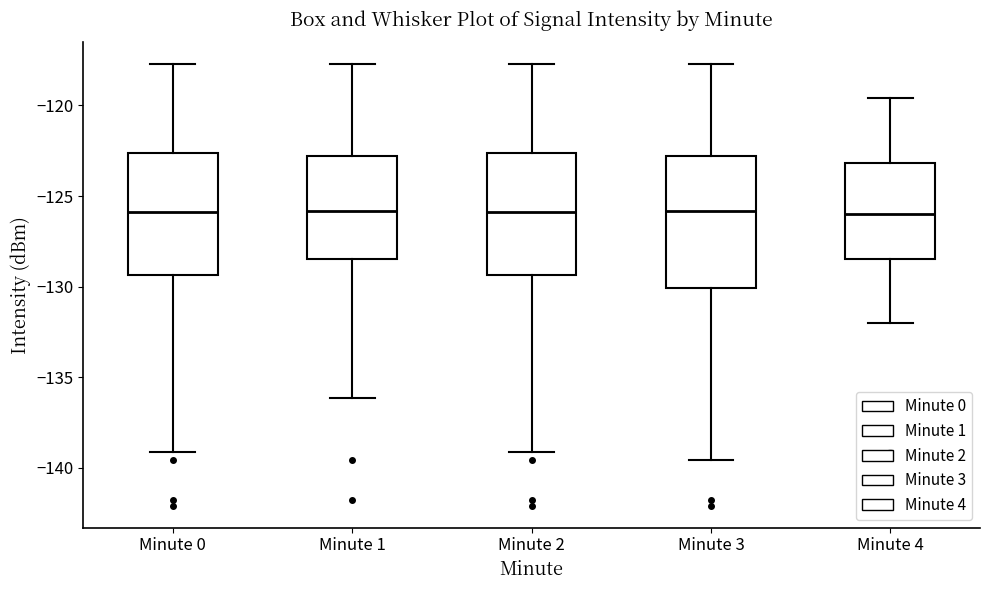

Reading left to right, read every box against the y-axis: the position of its median line, the range the box covers, and the ends of its whiskers. The values are not printed on the chart, so give them approximately, as read against the axis.

Minute 0: median -126.0, box -129.5 to -122.5, whiskers -139.0 to -117.5
Minute 1: median -126.0, box -128.5 to -123.0, whiskers -136.0 to -117.5
Minute 2: median -126.0, box -129.5 to -122.5, whiskers -139.0 to -117.5
Minute 3: median -126.0, box -130.0 to -123.0, whiskers -139.5 to -117.5
Minute 4: median -126.0, box -128.5 to -123.0, whiskers -132.0 to -119.5